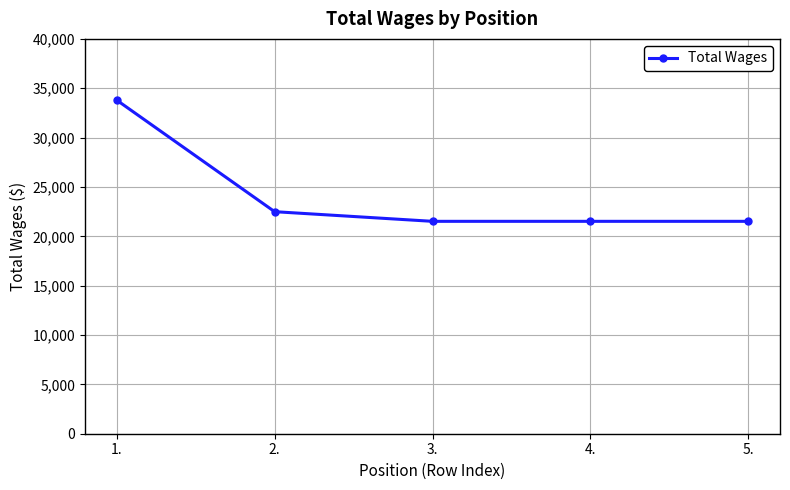

What is the sum of all values?

120841